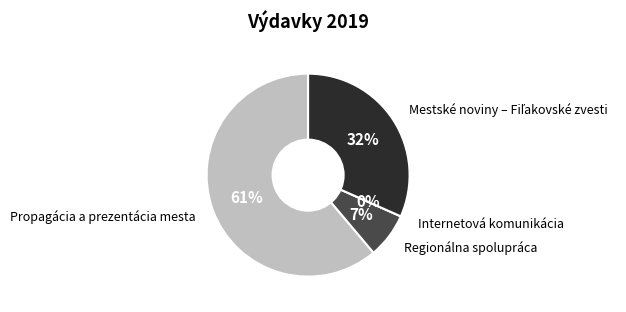

What percentage is the Regionálna spolupráca slice, to the nearest percent?

7%